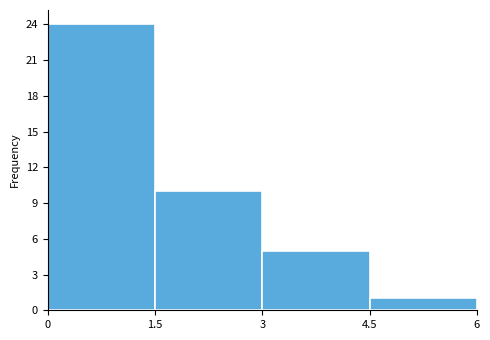

Reading left to right, transcribe all the data shown in this chart.

24	10	5	1